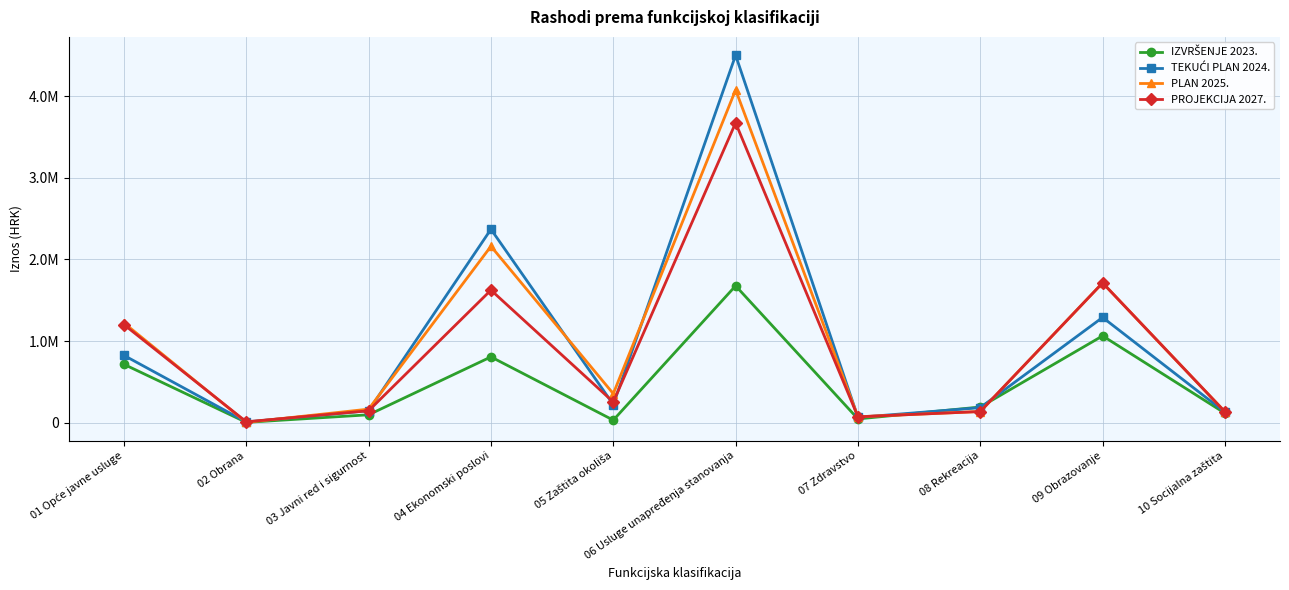

Does the chart have visible grid lines?

Yes